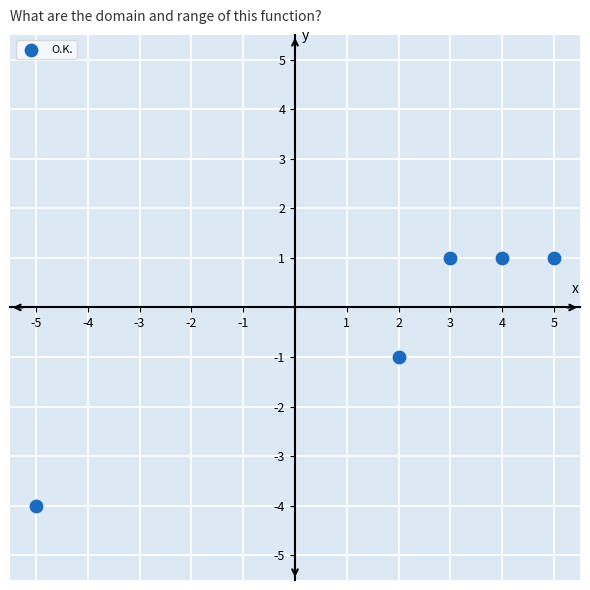

What is the range of X values (max minus min)?

10